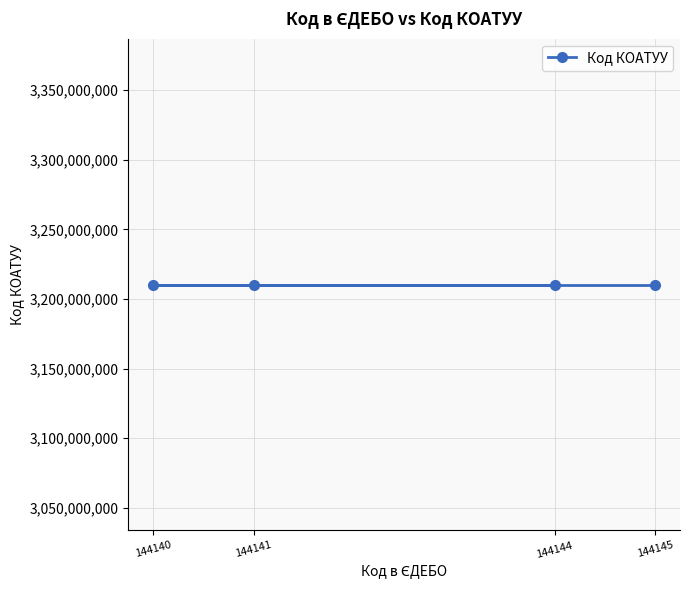

Between 144145 and 144141, which is larger?

144145